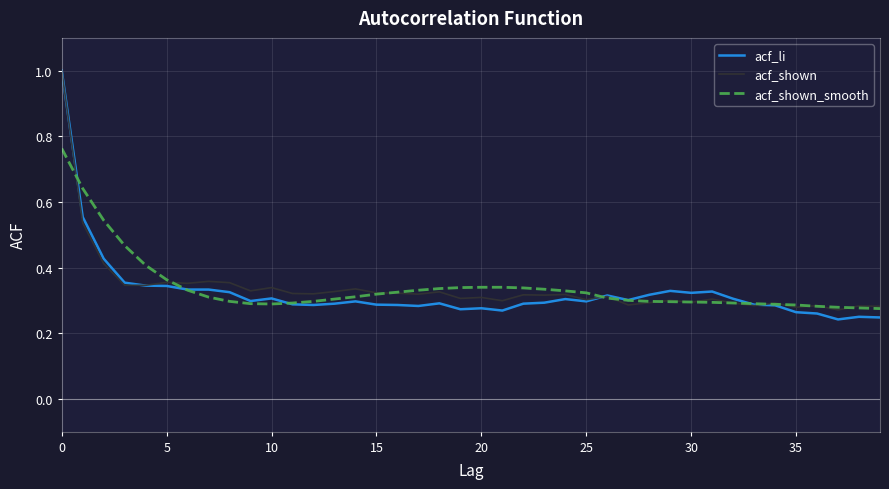

What is the maximum value shown in the chart?

1.0